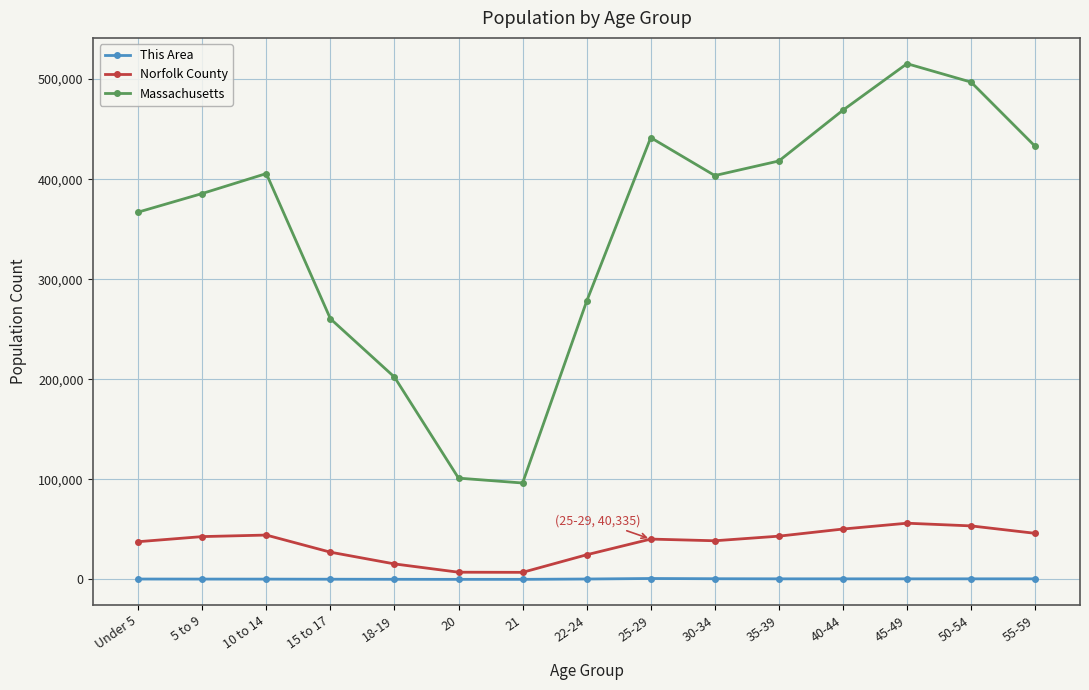

True or false: Norfolk County has more than 0 interior local peaks.

True